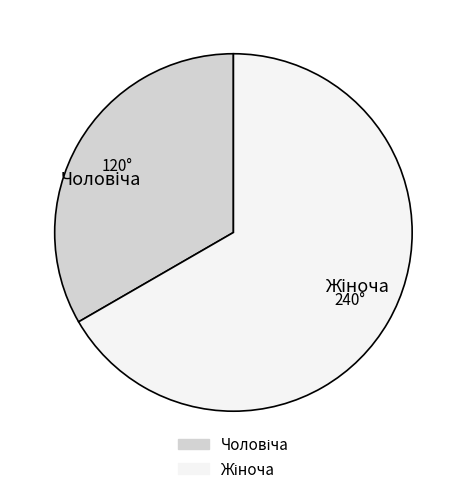

Is there a majority slice in this chart?

Yes